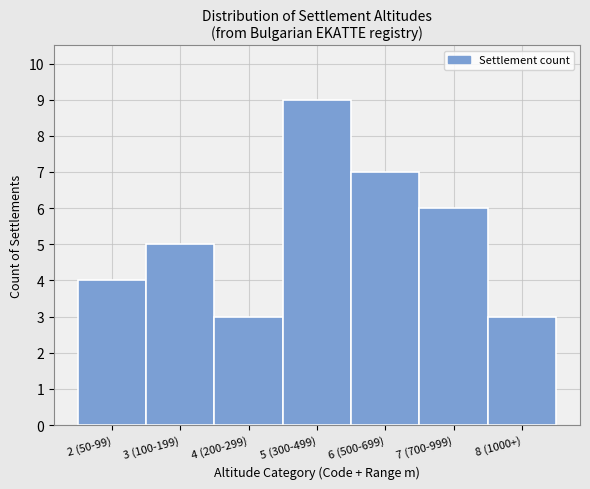

Reading right to left, what are all the values shown in this chart?

3	6	7	9	3	5	4